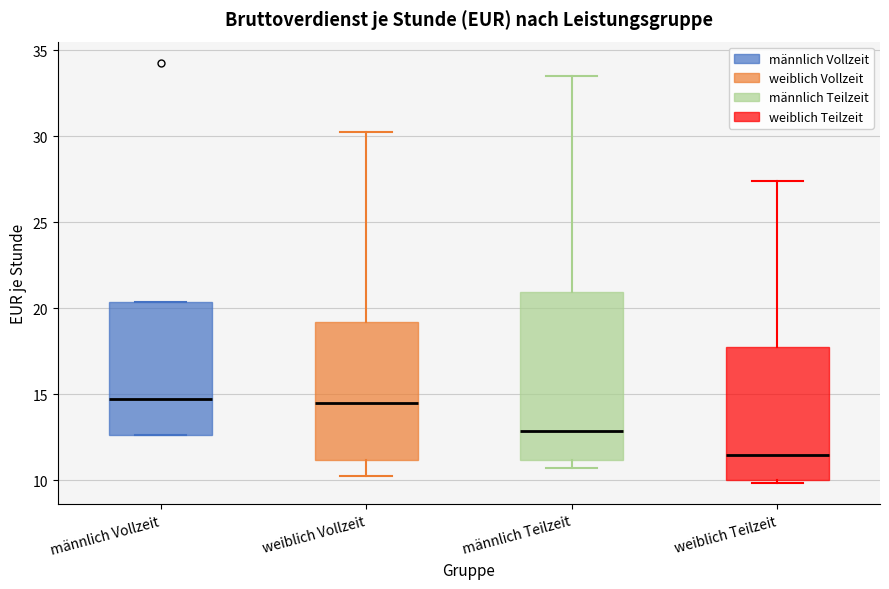

Reading left to right, read every box against the y-axis: the position of its median line, the range the box covers, and the ends of its whiskers. The values are not printed on the chart, so give them approximately, as read against the axis.

männlich Vollzeit: median 14.5, box 12.5 to 20.5, whiskers 12.5 to 20.5
weiblich Vollzeit: median 14.5, box 11.0 to 19.0, whiskers 10.5 to 30.0
männlich Teilzeit: median 13.0, box 11.0 to 21.0, whiskers 10.5 to 33.5
weiblich Teilzeit: median 11.5, box 10.0 to 18.0, whiskers 10.0 (just below the box's lower edge) to 27.5